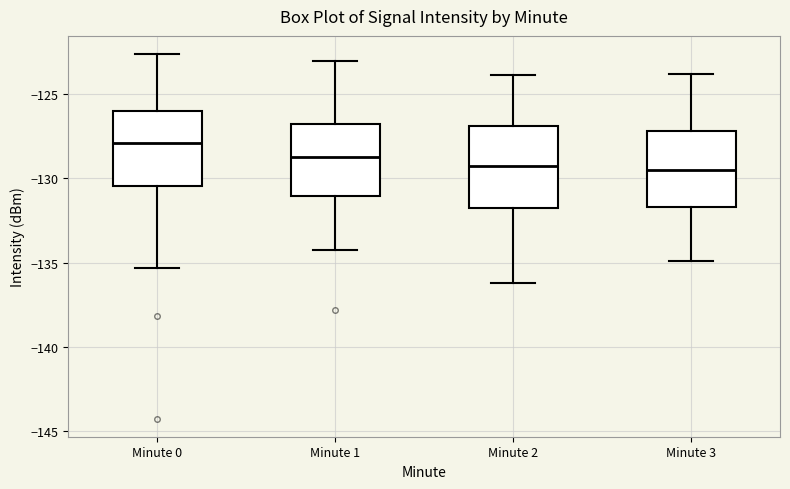

Which box's median line is the highest?

Minute 0